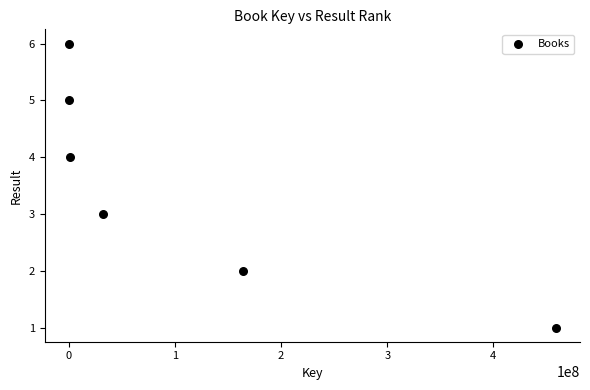

What is the range of Y values (max minus min)?

5